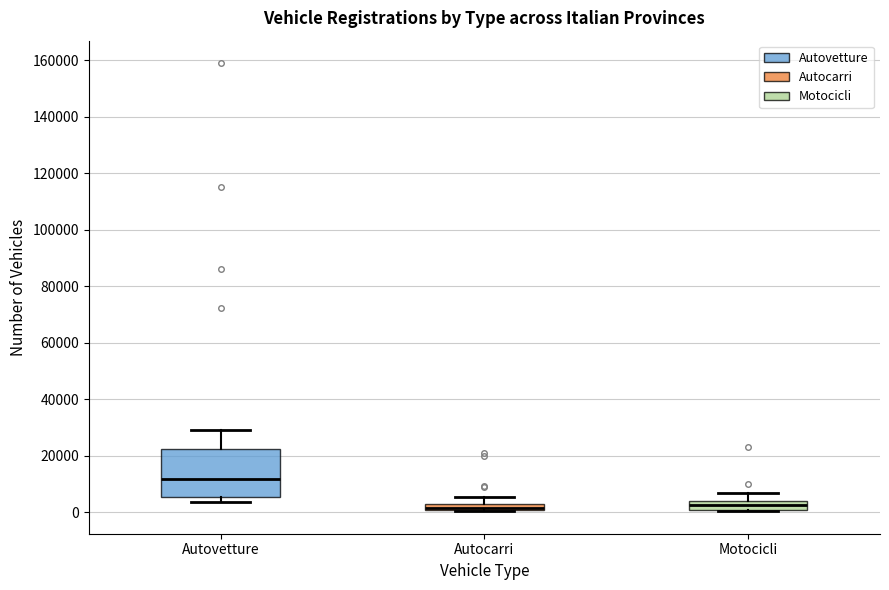

Comparing the boxes themselves (not the whiskers), which one is the tallest?

Autovetture